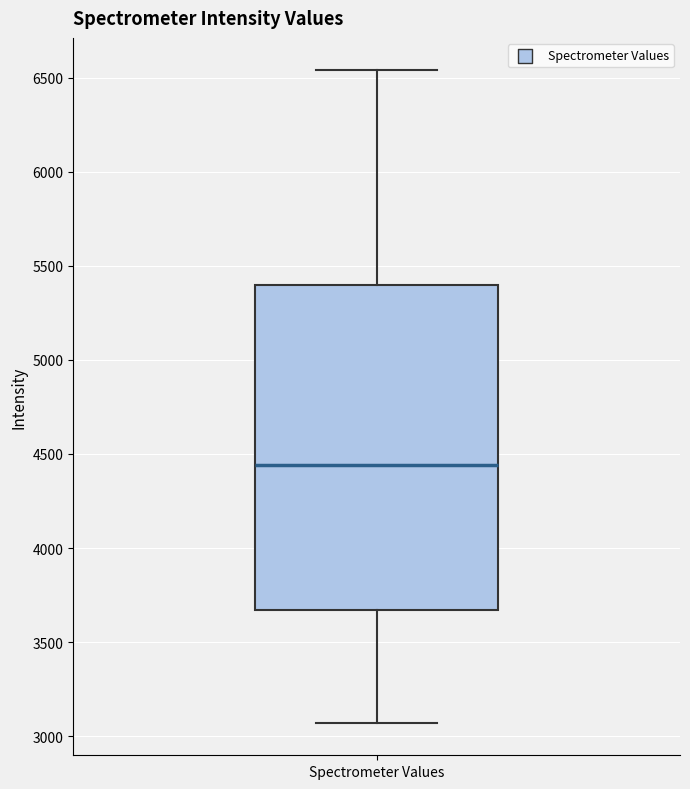

Transcribe this box plot: give where the median line is, the range the box spans, and where the two whiskers end, as read against the y-axis. The values are not printed on the chart, so give them approximately, as read against the axis.

median 4450, box 3650 to 5400, whiskers 3050 to 6550